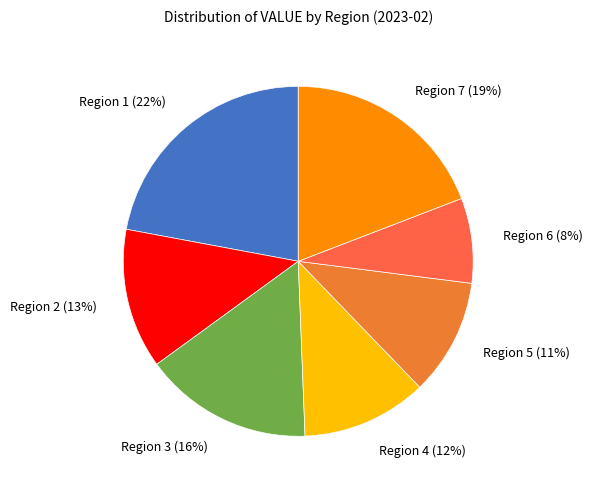

To the nearest percent, what is the difference between the Region 1 and Region 2 slice percentages?

9%